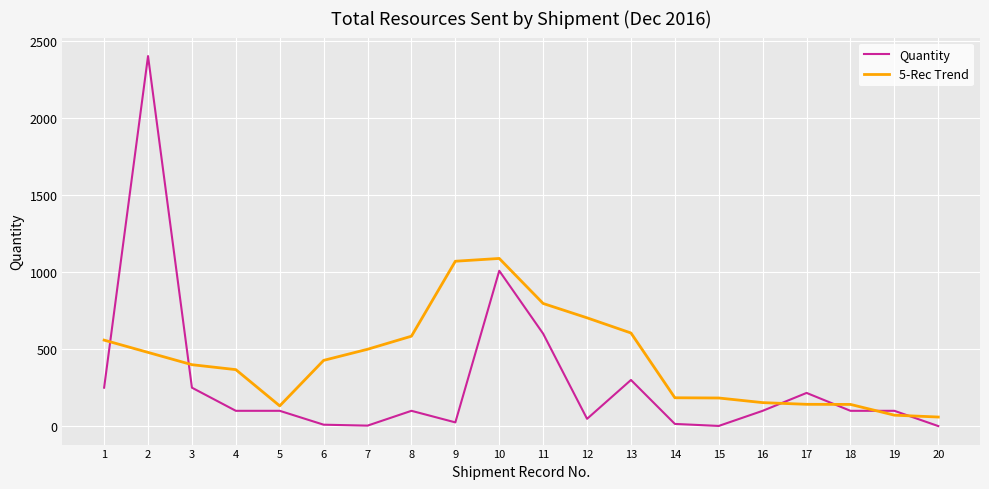

Does the chart display data point markers on the line(s)?

No